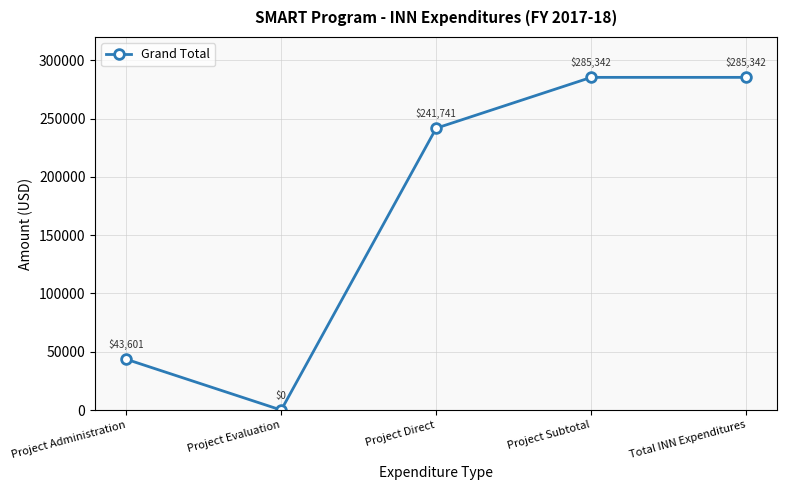

Does the chart display data point markers on the line(s)?

Yes